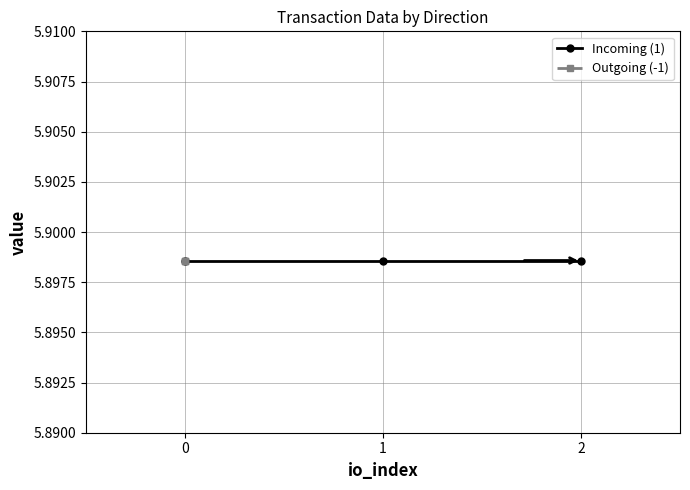

What is the highest value of the value series?

5.9